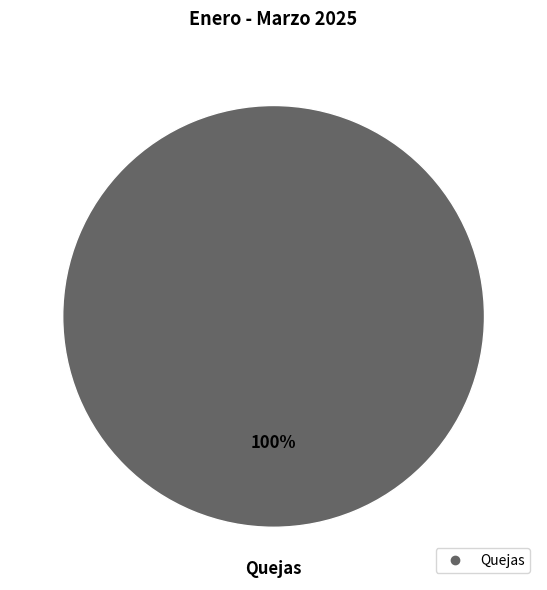

How many segments does this pie chart have?

1